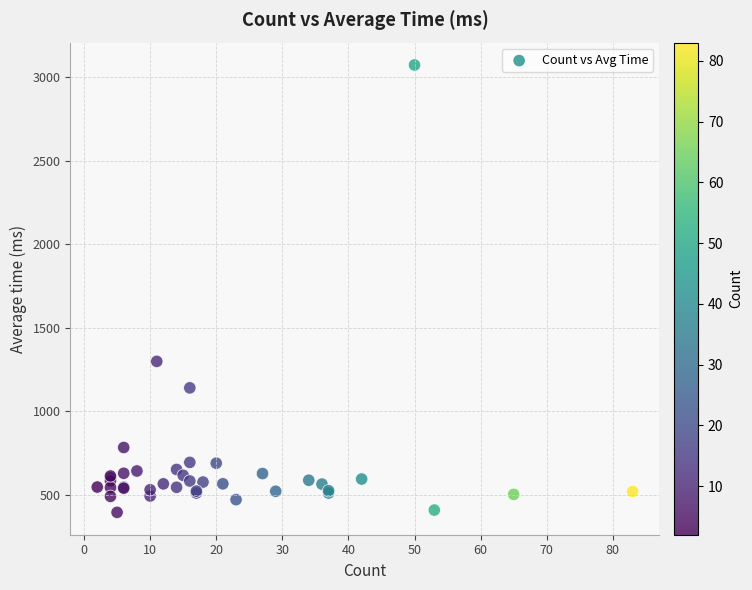

What Y value in the scatter plot is closest to 1733?

1298.8